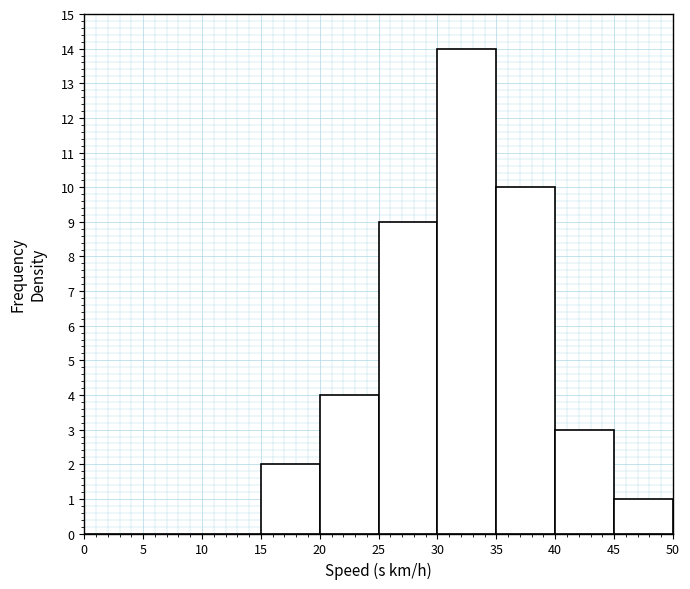

How tall is the bar that spans 30 to 35 on the x-axis? The values are not printed on the chart, so give them approximately, as read against the axis.

14